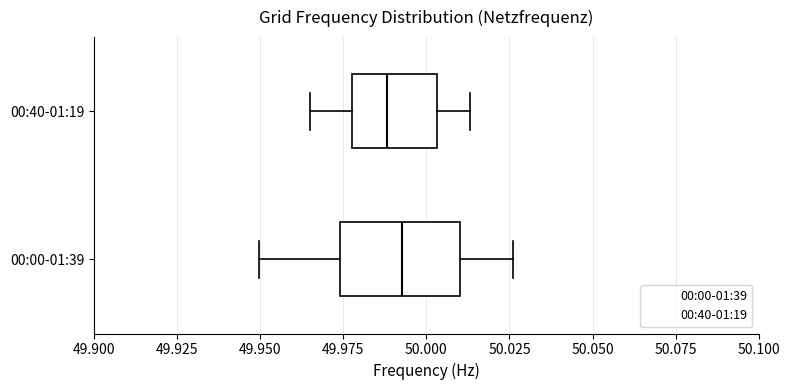

Comparing the boxes themselves (not the whiskers), which one is the widest?

00:00-01:39